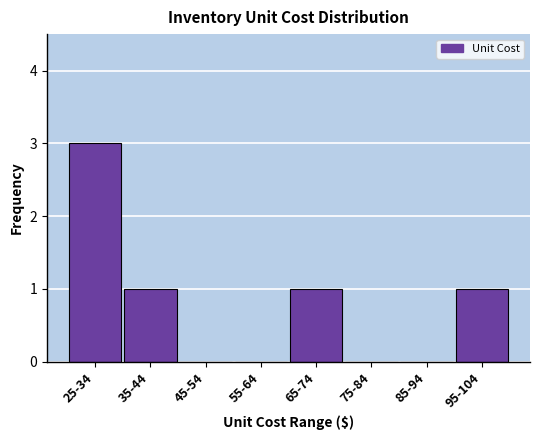

Reading left to right, what are all the values shown in this chart?

25-34=3	35-44=1	45-54=0	55-64=0	65-74=1	75-84=0	85-94=0	95-104=1